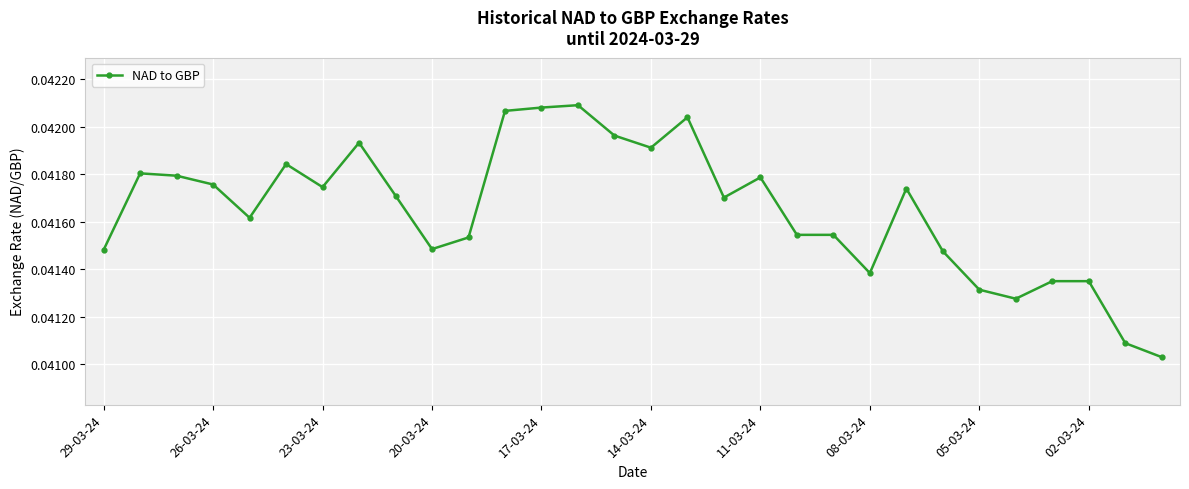

True or false: there are more than 0 points higher than both neighbors.

True